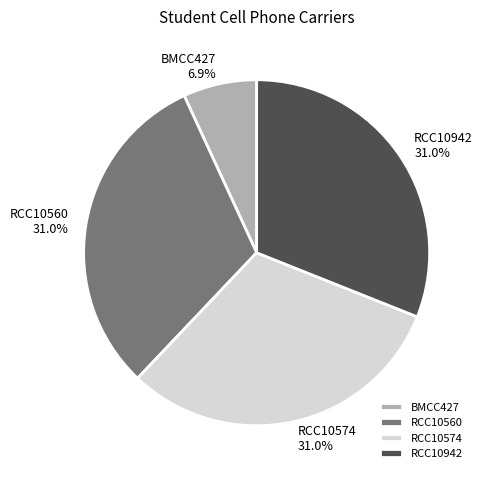

What portion of the pie excludes RCC10574?

69.0%